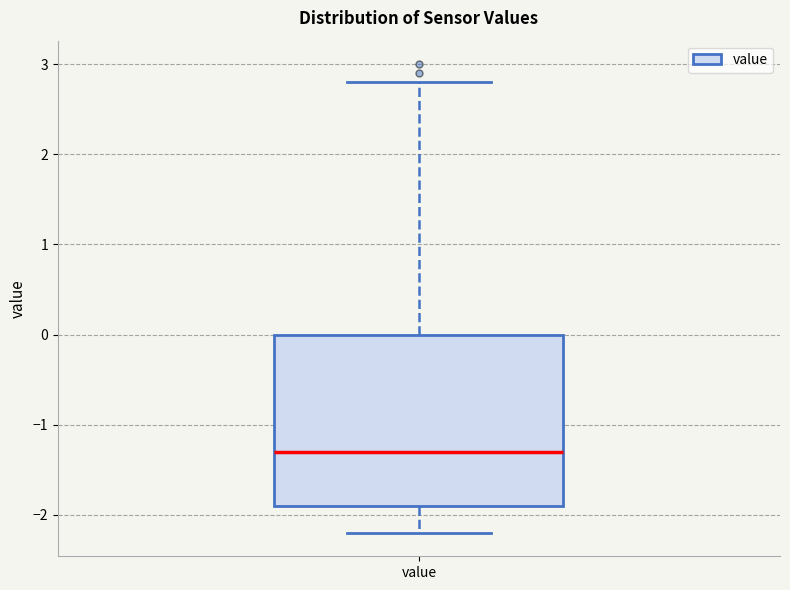

Transcribe this box plot: give where the median line is, the range the box spans, and where the two whiskers end, as read against the y-axis. The values are not printed on the chart, so give them approximately, as read against the axis.

median -1.3, box -1.9 to 0.0, whiskers -2.2 to 2.8